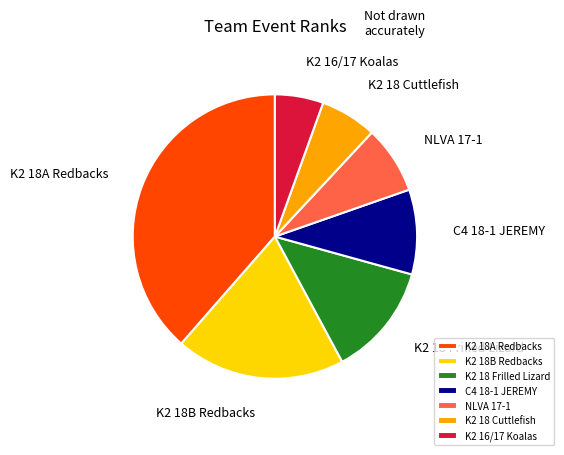

Combined, do K2 18 Frilled Lizard and C4 18-1 JEREMY account for over 50%?

No